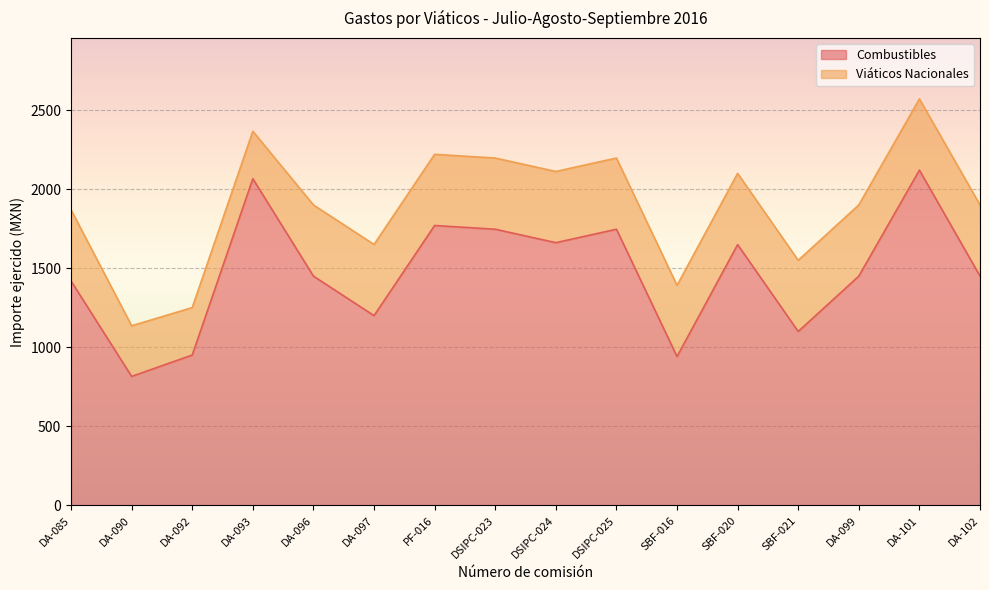

Which label corresponds to the smallest value in the chart?

DA-090